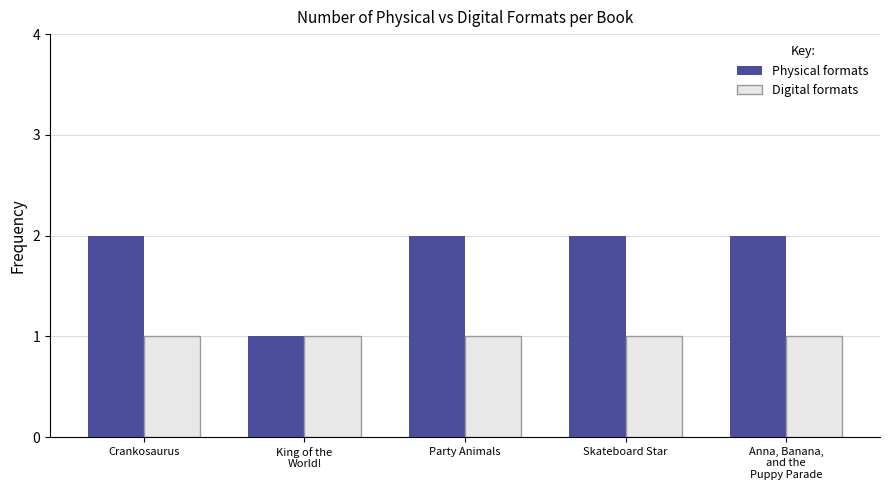

Is the value of Digital formats at Party Animals greater than the value of Physical formats at Skateboard Star?

No